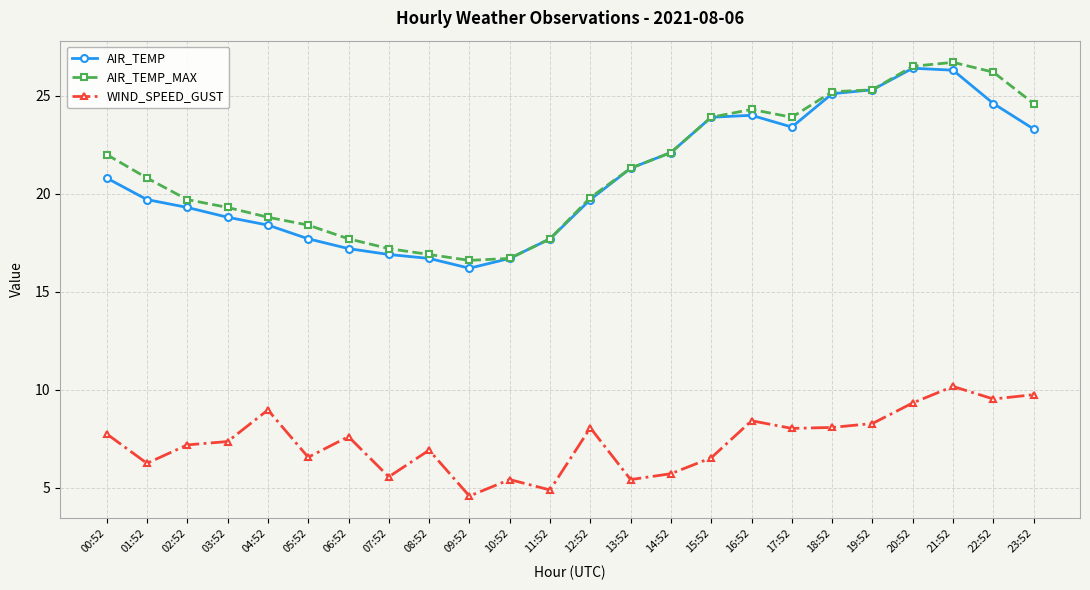

The AIR_TEMP series shows 14.9 at 16:52. True or false?

False